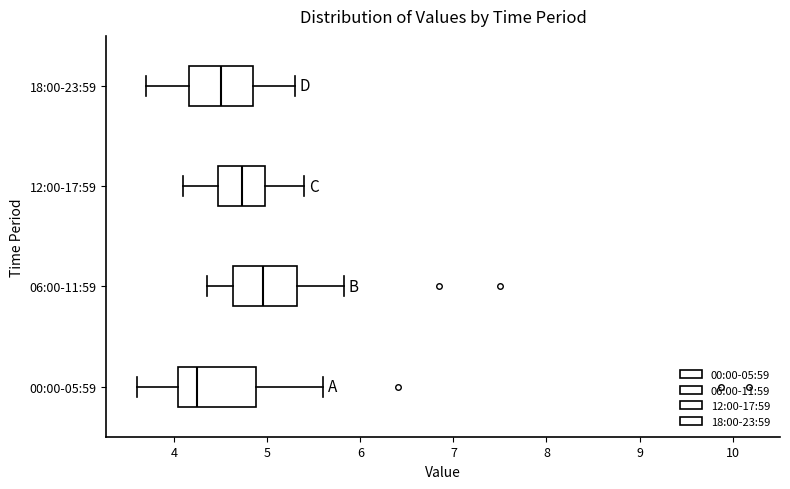

Which box is the widest, from its left edge to its right edge?

00:00-05:59